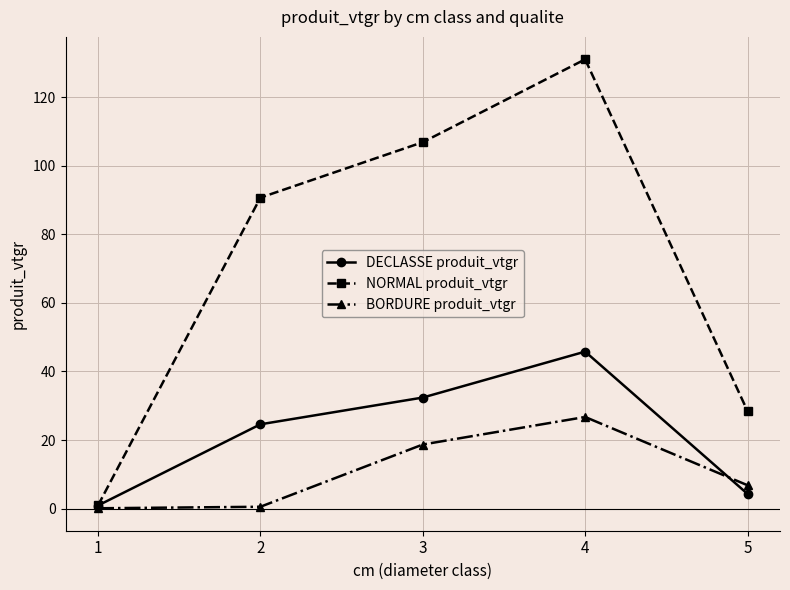

True or false: DECLASSE produit_vtgr has a value of 4.3 at 5.

True